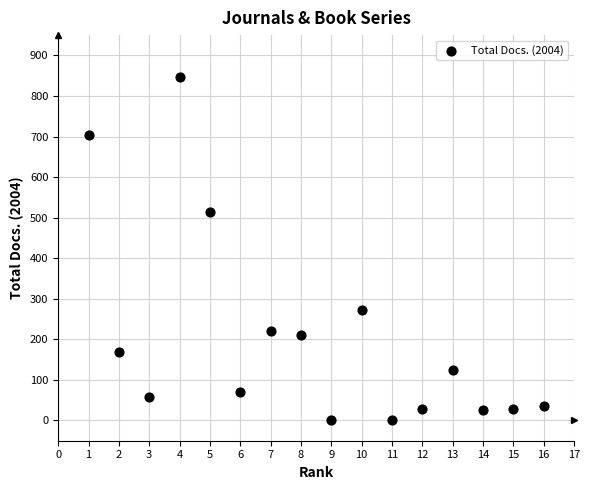

What Y value in the scatter plot is closest to 423?

514